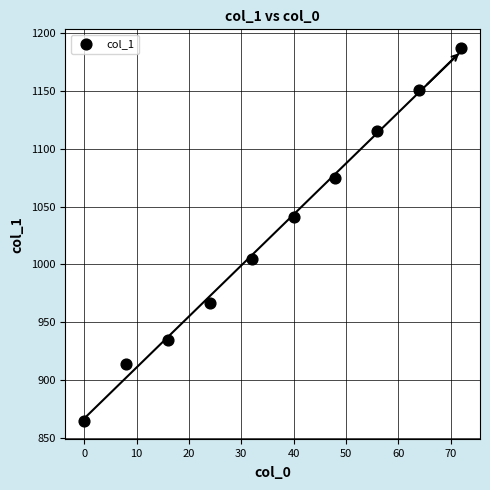

What is the range of Y values (max minus min)?

322